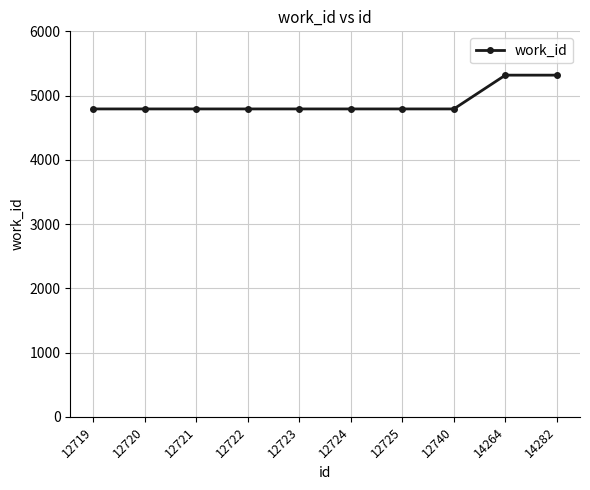

True or false: the data shows 1791 at 12740.

False